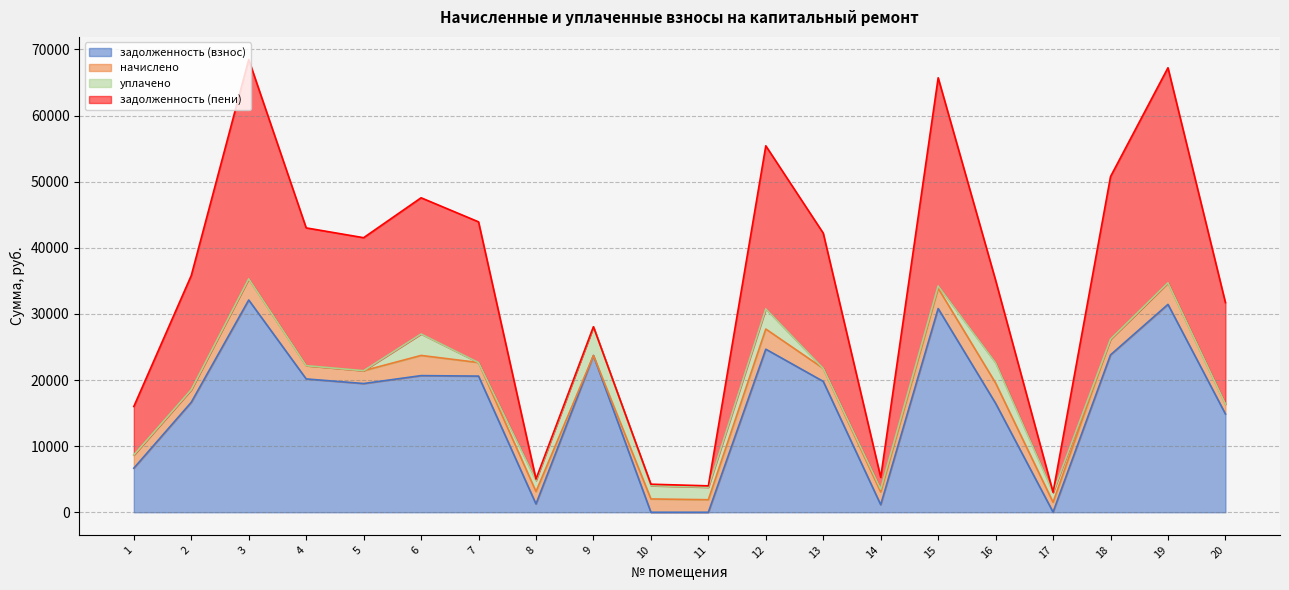

The value of уплачено at 2 is 0.0. True or false?

True